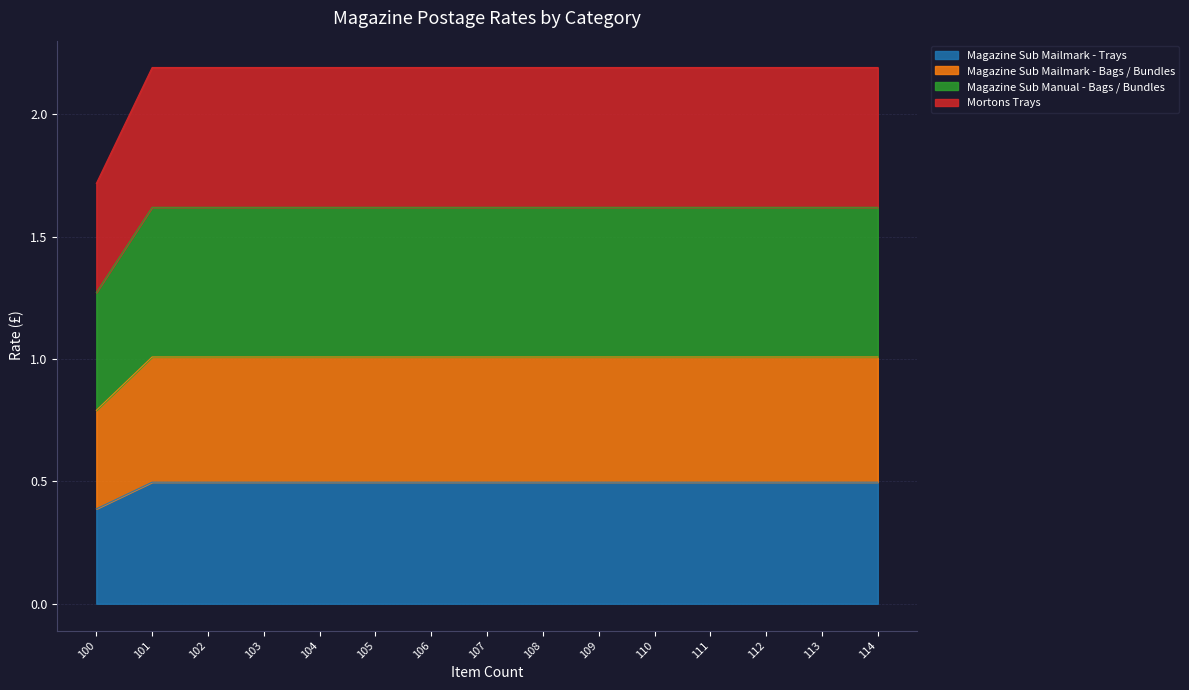

How many lines are shown in the chart?

4